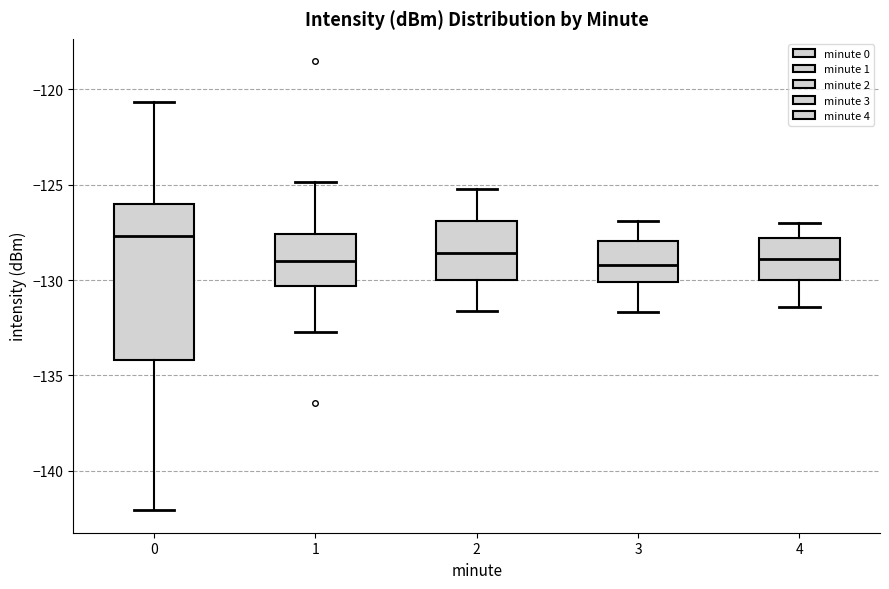

Where does the lower whisker of the box at x = 2 end on the y-axis? The values are not printed on the chart, so give them approximately, as read against the axis.

-131.5